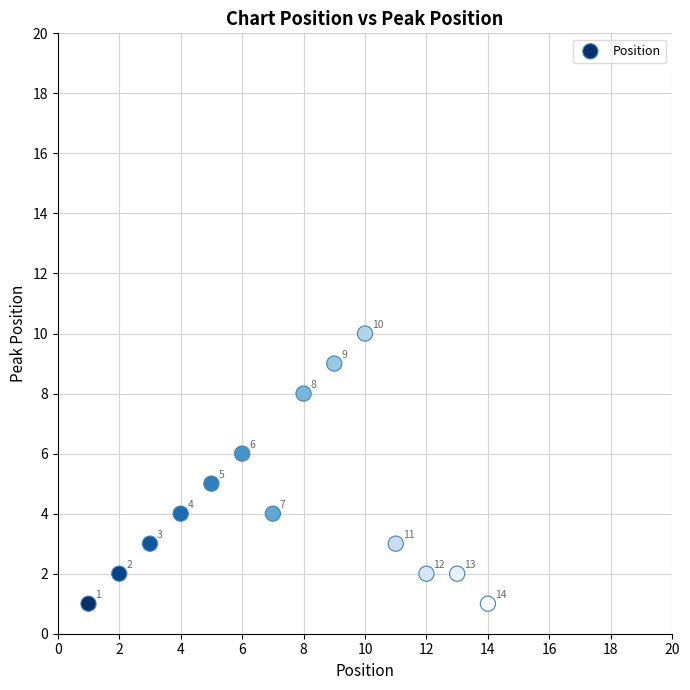

What Y value in the scatter plot is closest to 5?

5